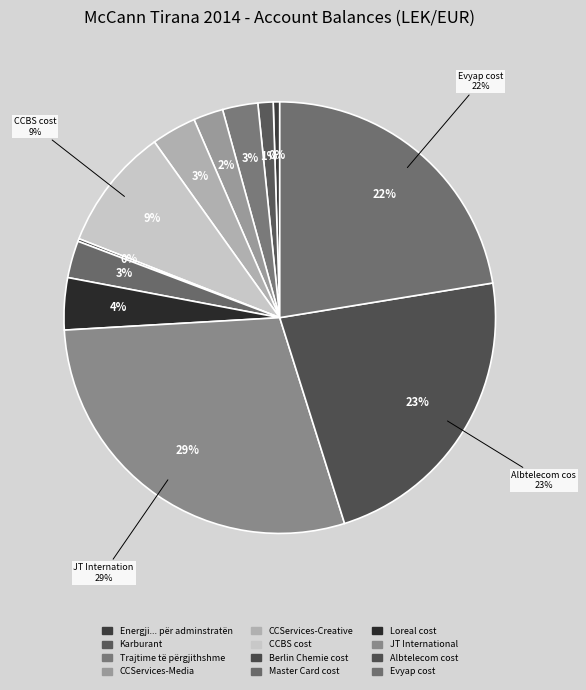

To the nearest percent, what is the combined percentage of CCBS cost and Loreal cost?

13%